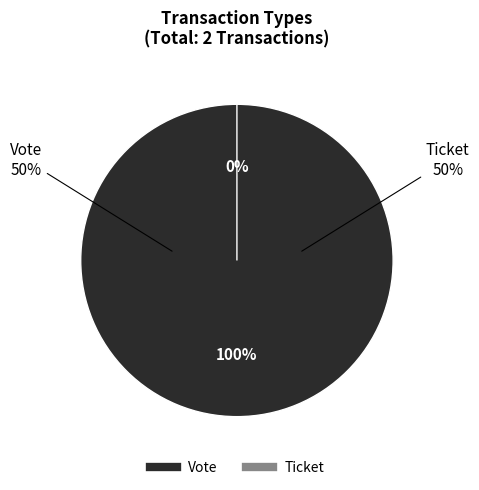

Between Ticket and Vote, which is larger?

Vote